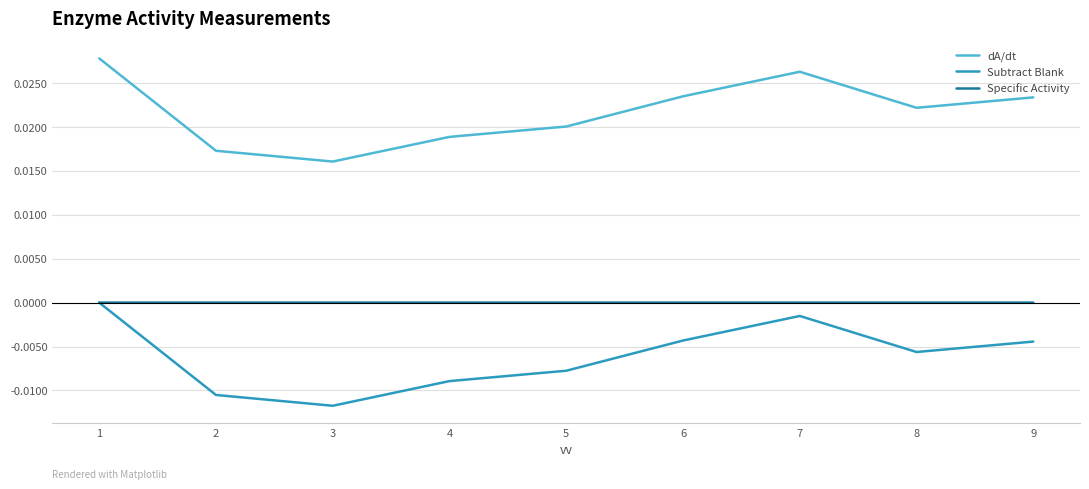

True or false: dA/dt and Subtract Blank cross at least once.

False